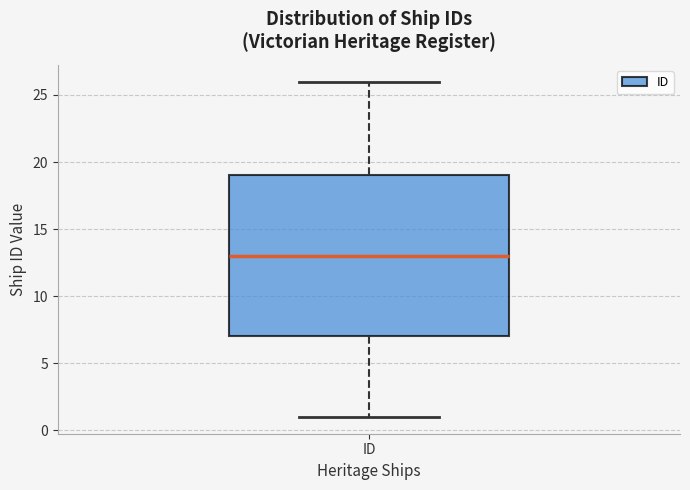

Where does the upper whisker of the box for ID end on the y-axis? The values are not printed on the chart, so give them approximately, as read against the axis.

26